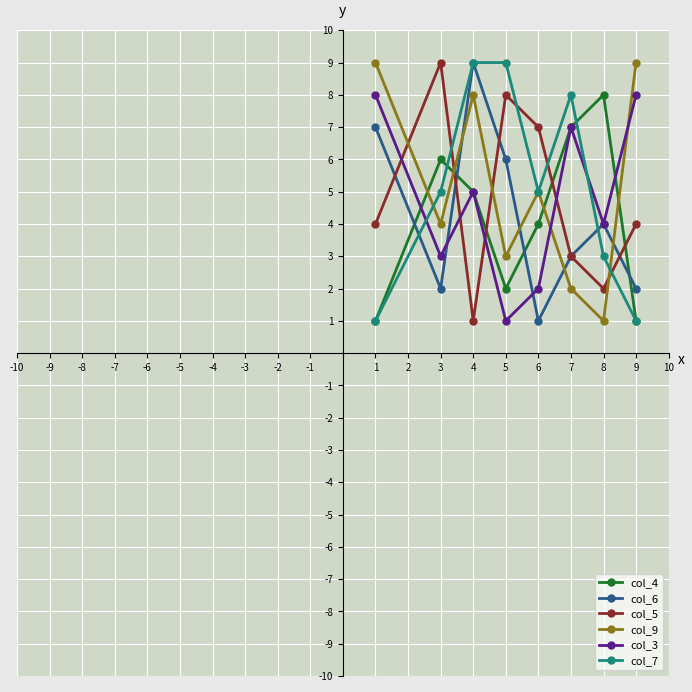

True or false: col_9 has more than 2 points higher than both neighbors.

False